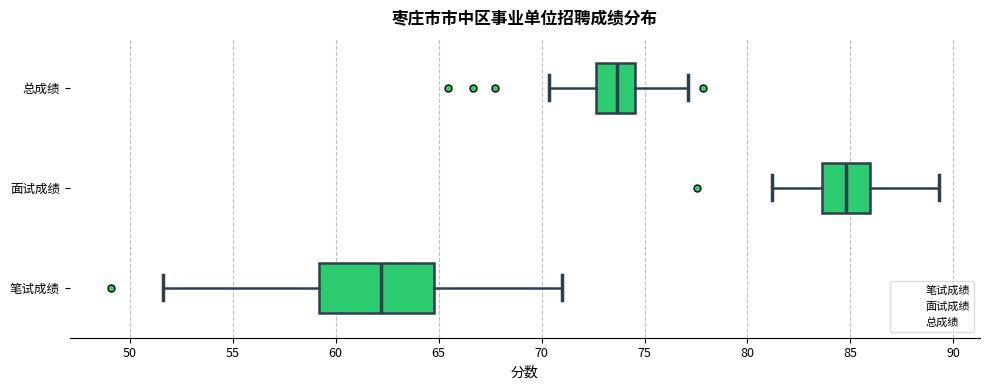

Reading bottom to top, transcribe this box plot: for each box, give where its median line is, the range the box spans, and where its two whiskers end, as read against the x-axis. The values are not printed on the chart, so give them approximately, as read against the axis.

笔试成绩: median 62.0, box 59.0 to 65.0, whiskers 51.5 to 71.0
面试成绩: median 85.0, box 83.5 to 86.0, whiskers 81.0 to 89.5
总成绩: median 73.5, box 72.5 to 74.5, whiskers 70.5 to 77.0